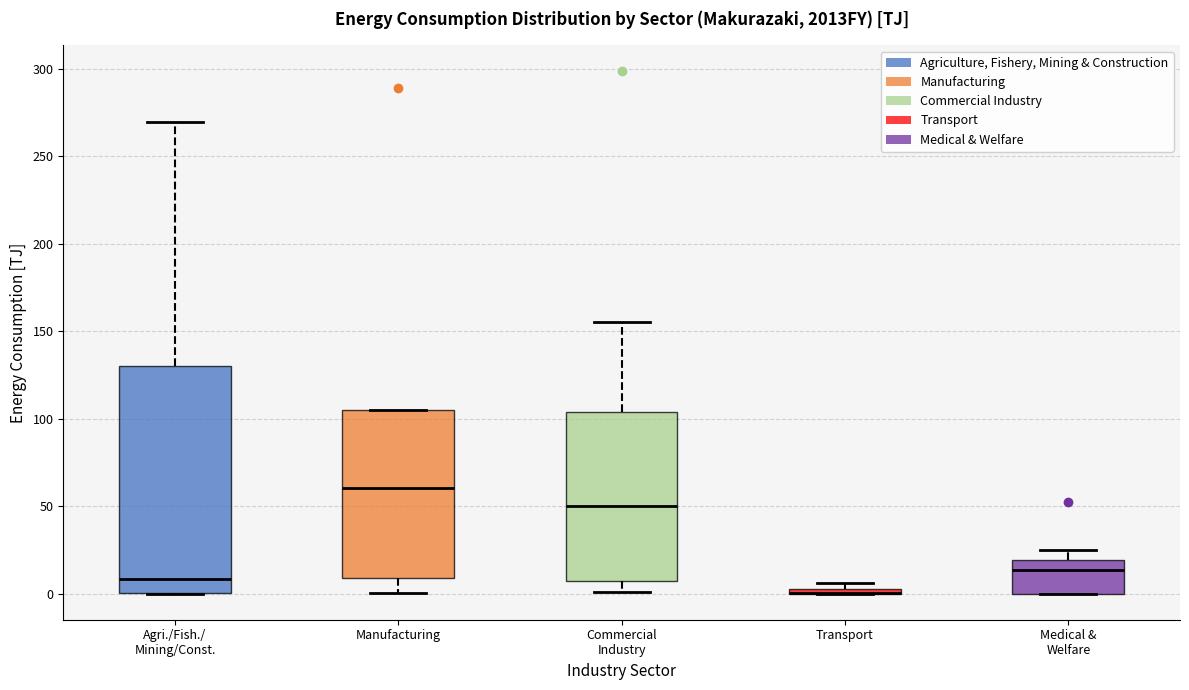

Where is the upper edge of the box for Transport on the y-axis? The values are not printed on the chart, so give them approximately, as read against the axis.

5